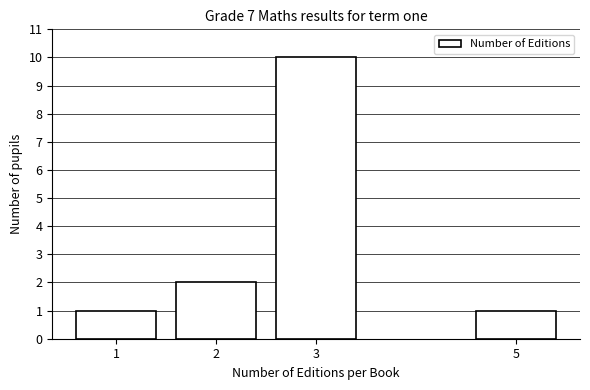

Reading left to right, what are all the values shown in this chart?

1	2	10	1